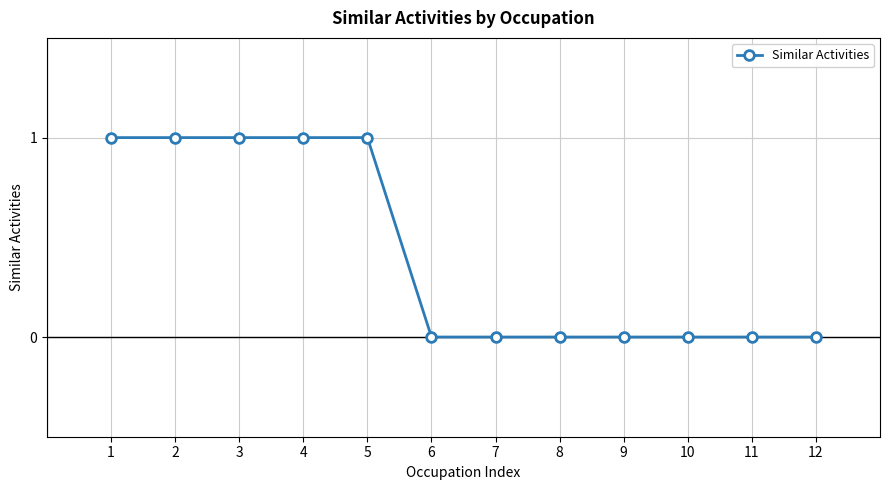

The value at 5 is 1. True or false?

True